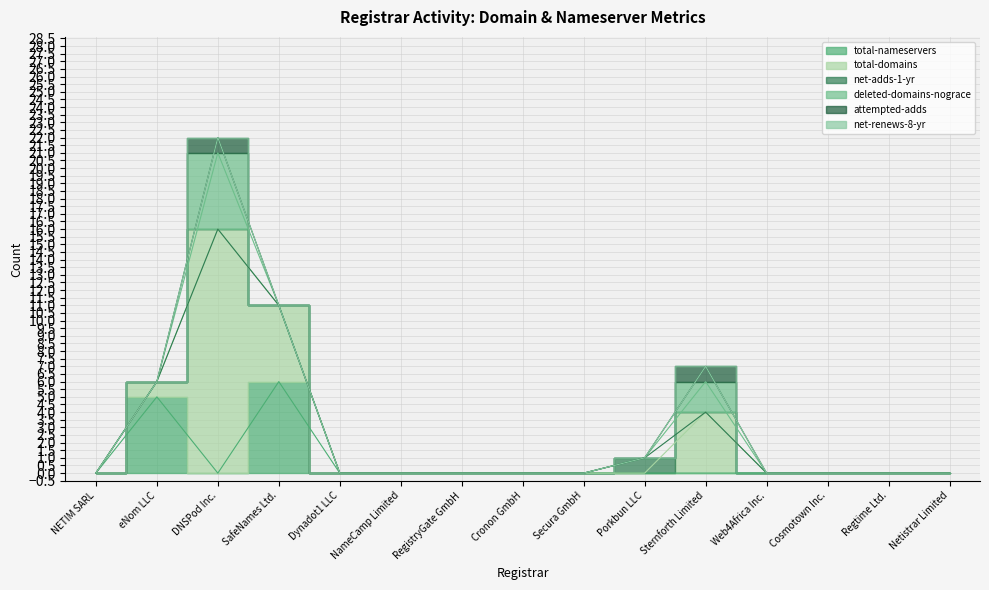

What position from the left is Cosmotown Inc.?

13